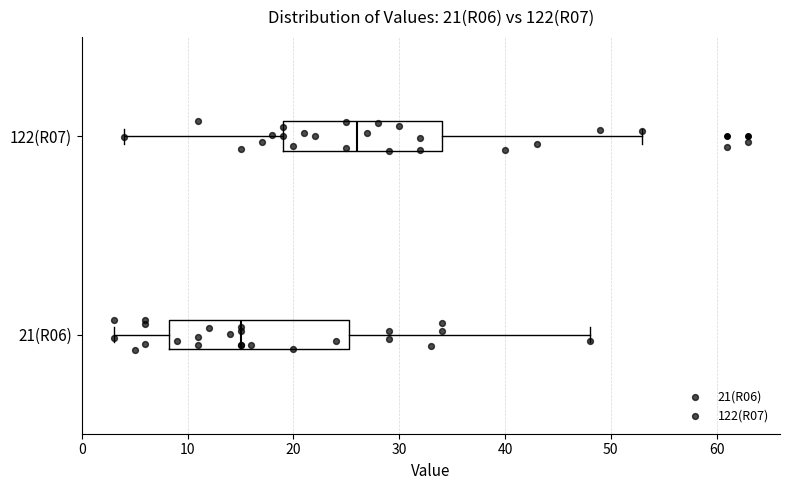

Which box's median line is the furthest to the left?

21(R06)